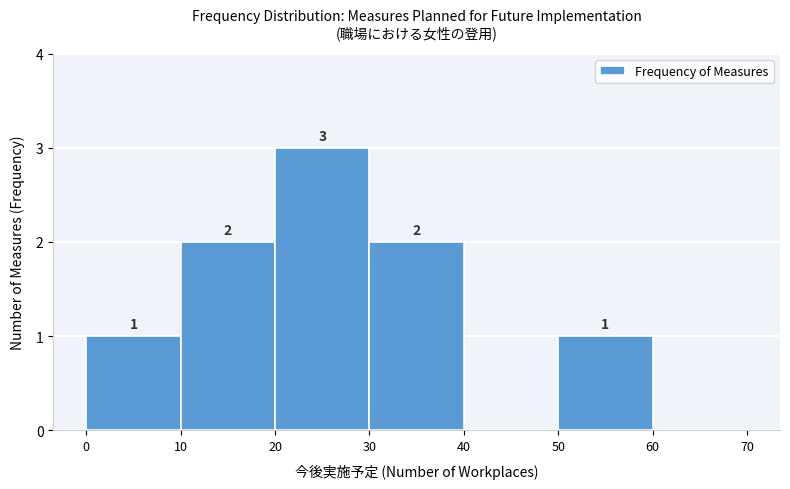

Over which range of the x-axis is the bar tallest?

20 to 30